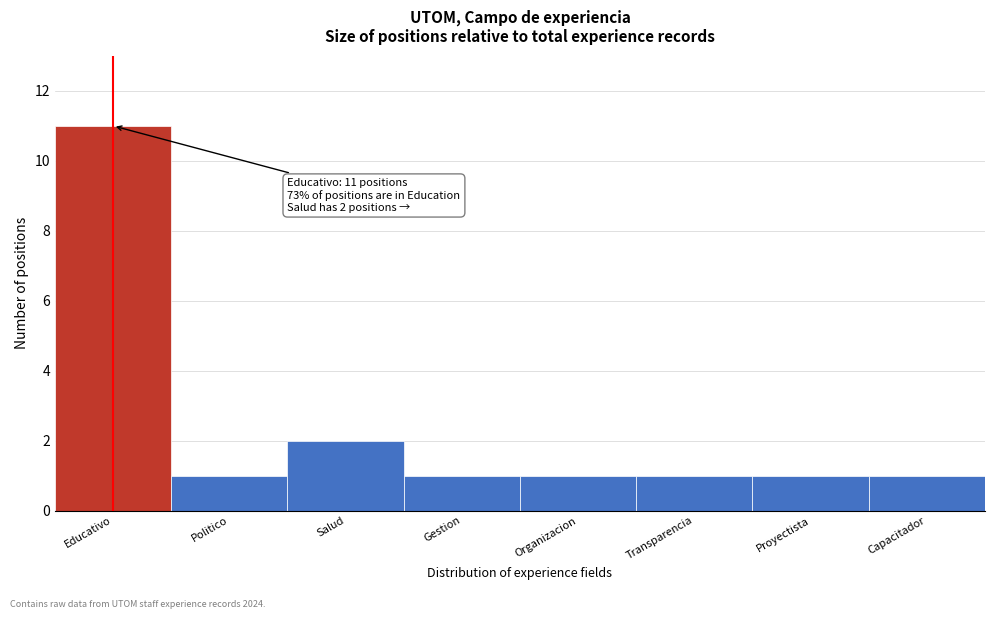

Reading left to right, extract all data points from this chart.

Educativo=11	Politico=1	Salud=2	Gestion=1	Organizacion=1	Transparencia=1	Proyectista=1	Capacitador=1